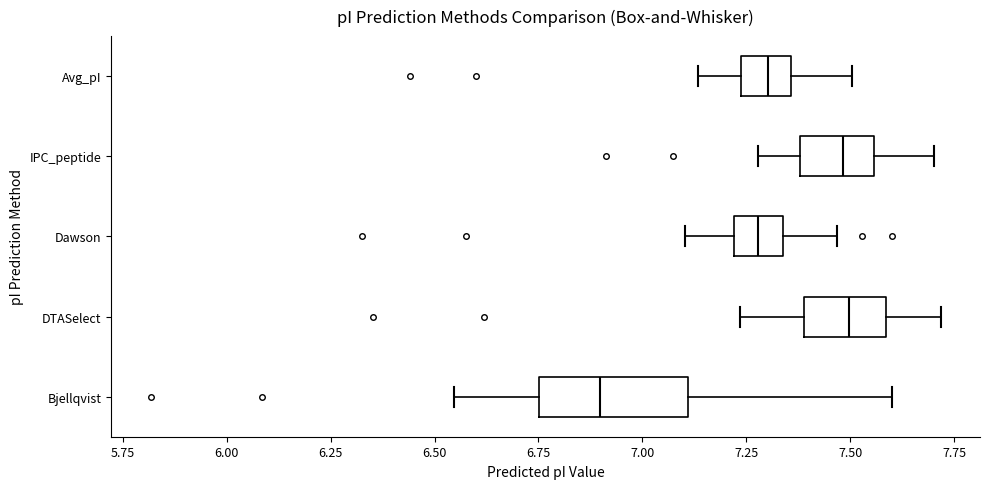

Comparing the boxes themselves (not the whiskers), which one is the widest?

Bjellqvist